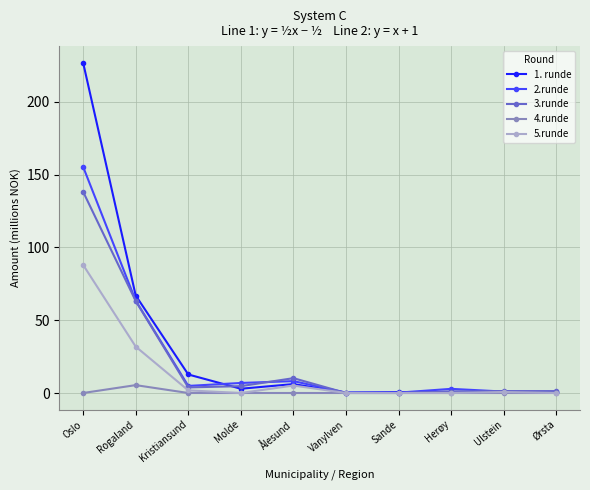

What is the label of the 8th point from the right?

Kristiansund